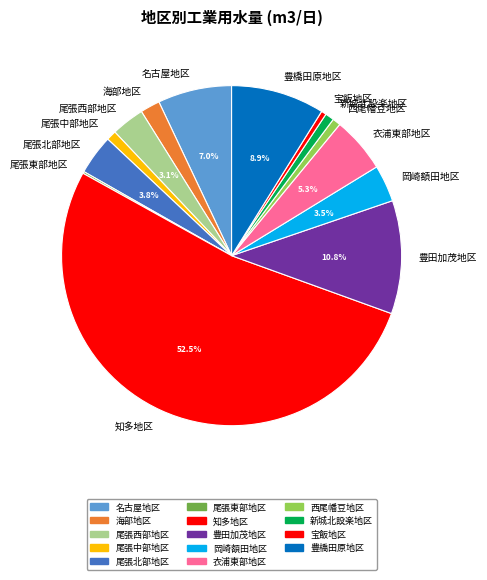

What percentage is NOT represented by 知多地区?

47.5%